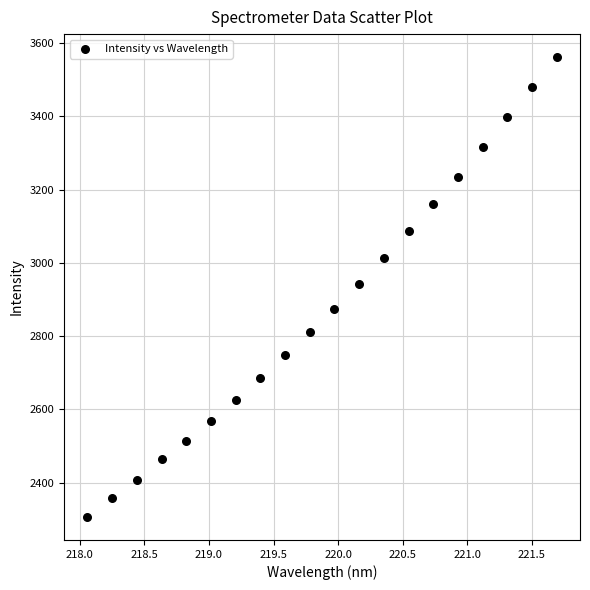

What is the range of X values (max minus min)?

3.6